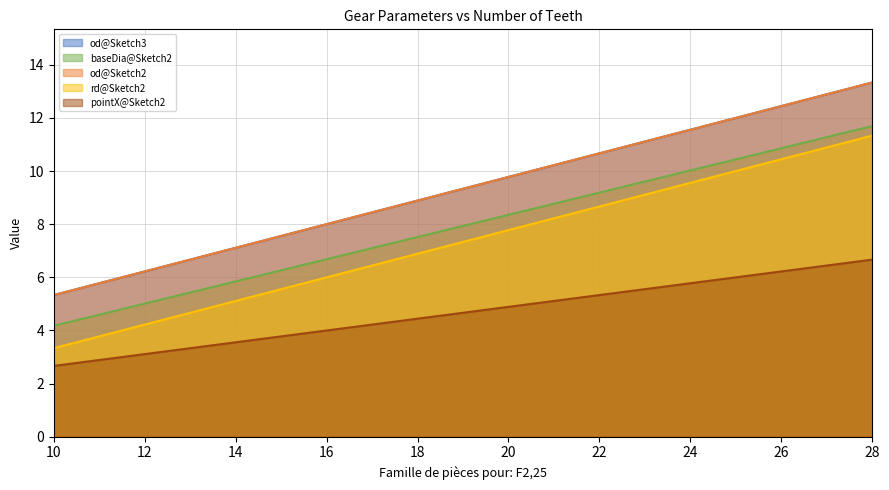

Read the pointX@Sketch2 value at 14.

3.6